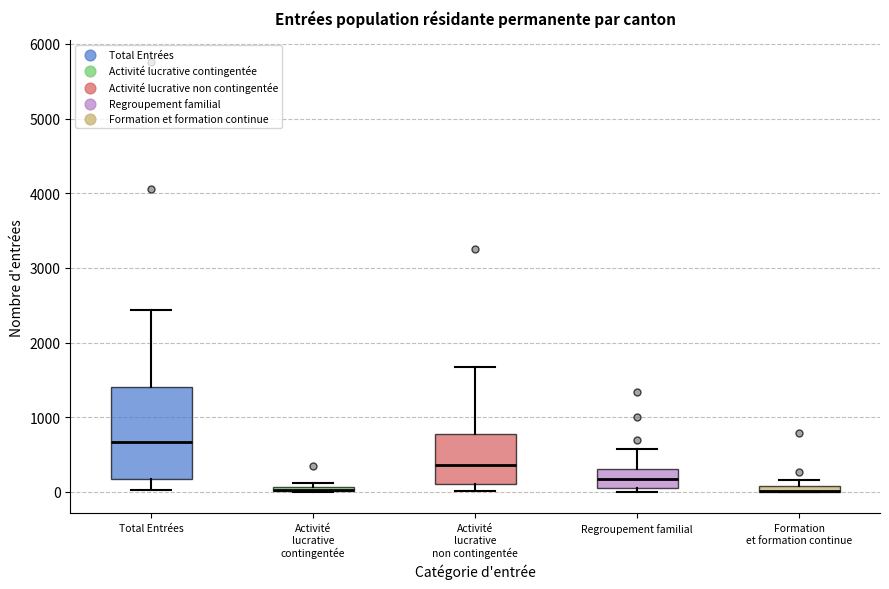

Where is the lower edge of the box for Activité lucrative non contingentée on the y-axis? The values are not printed on the chart, so give them approximately, as read against the axis.

100